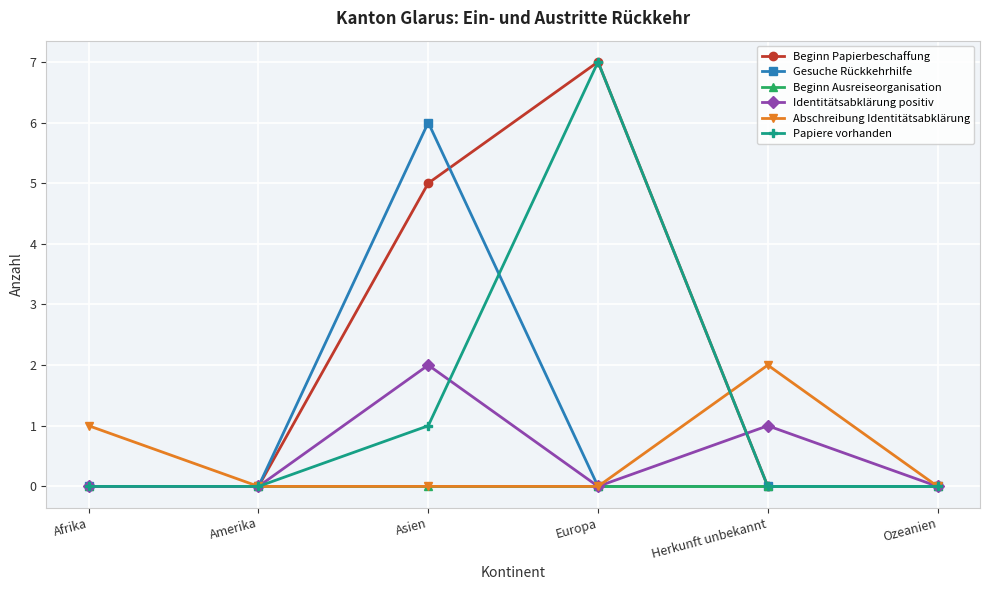

What is the spread (max minus min) of values at Afrika?

1